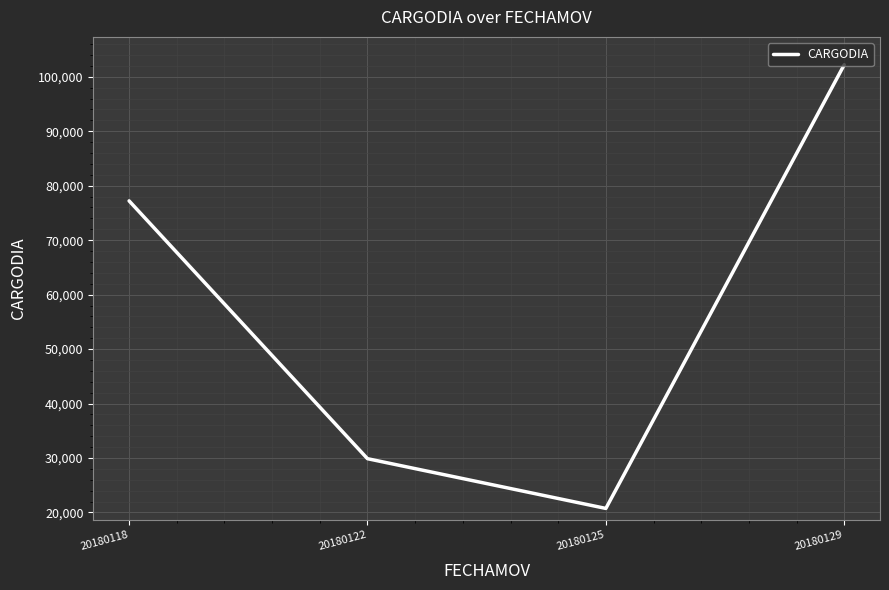

How many values are below 77215?

2